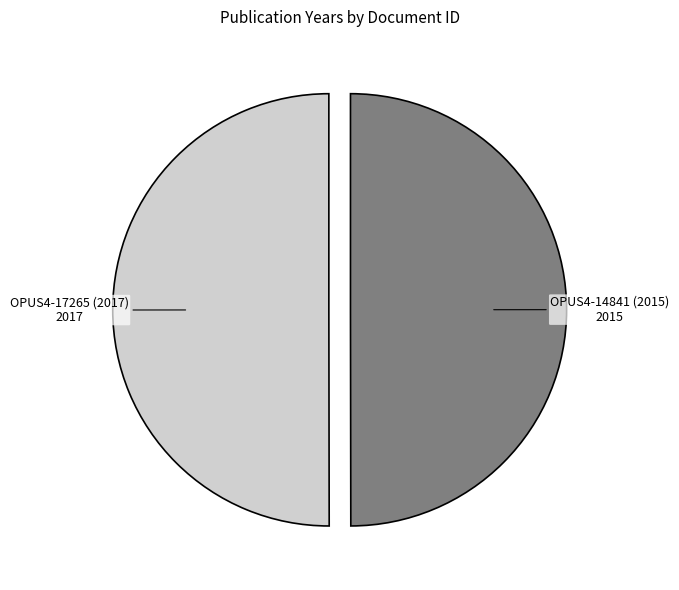

Count the number of slices in the pie.

2